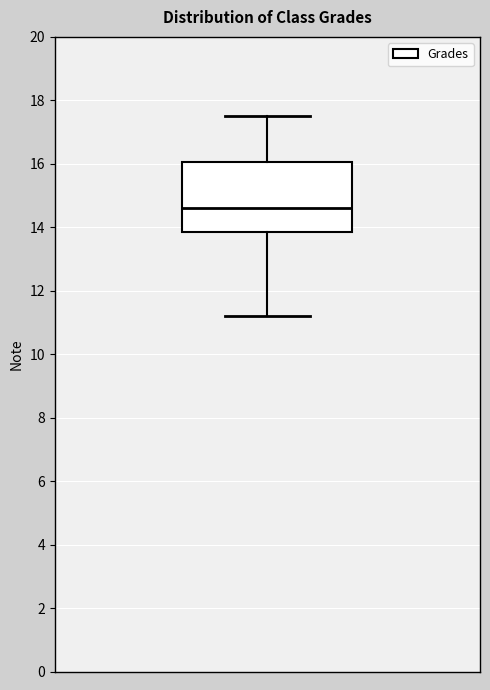

Where does the lower whisker of the box end on the y-axis? The values are not printed on the chart, so give them approximately, as read against the axis.

11.2